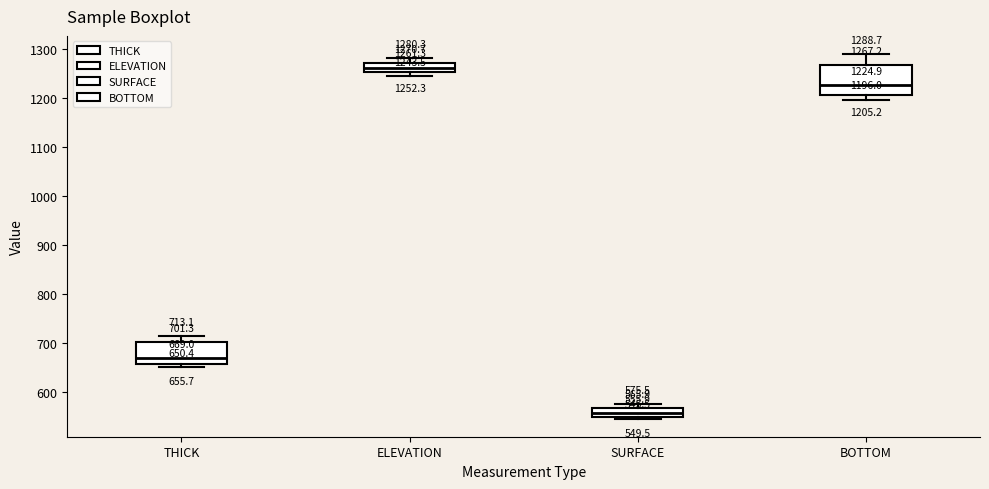

Which box is the tallest, from its lower edge to its upper edge?

BOTTOM